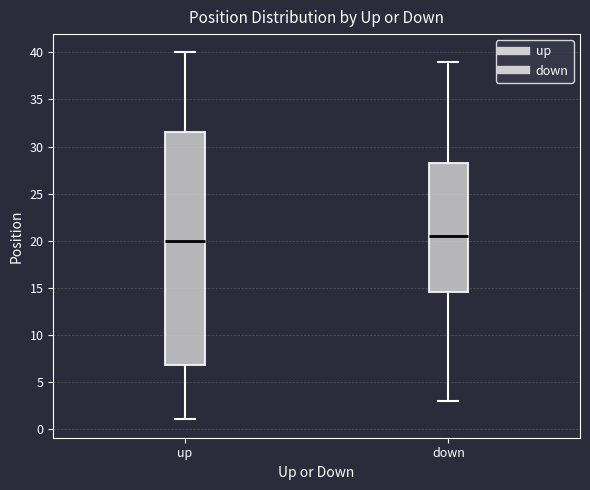

Where does the median line of the box for down sit on the y-axis? The values are not printed on the chart, so give them approximately, as read against the axis.

20.5